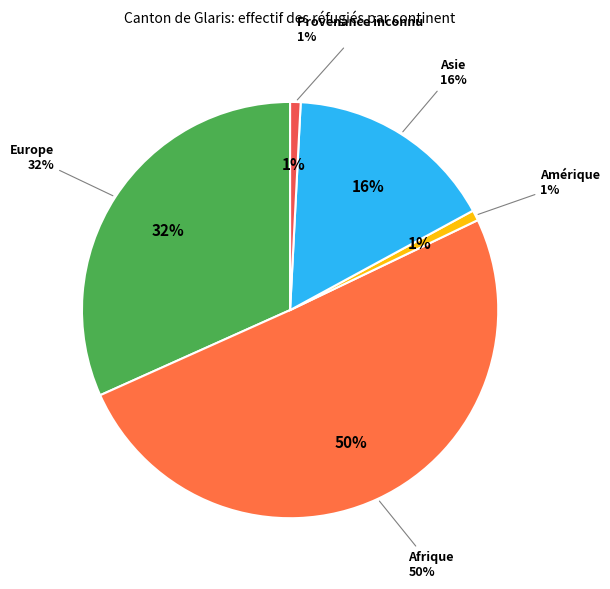

What is the ratio of the value at Afrique to the value at Amérique?

62.0